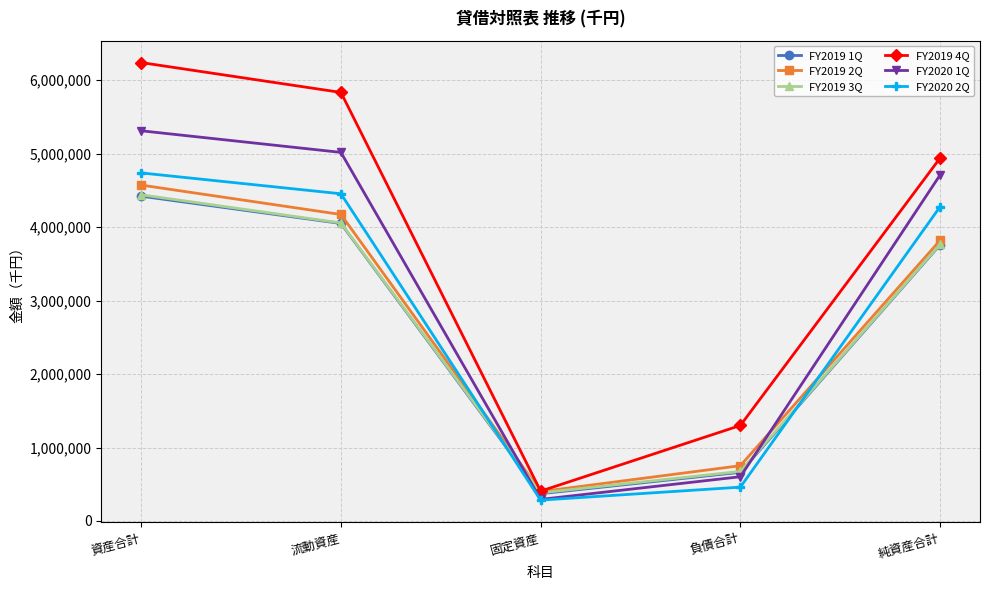

Which series has the largest total across all categories?

FY2019 4Q